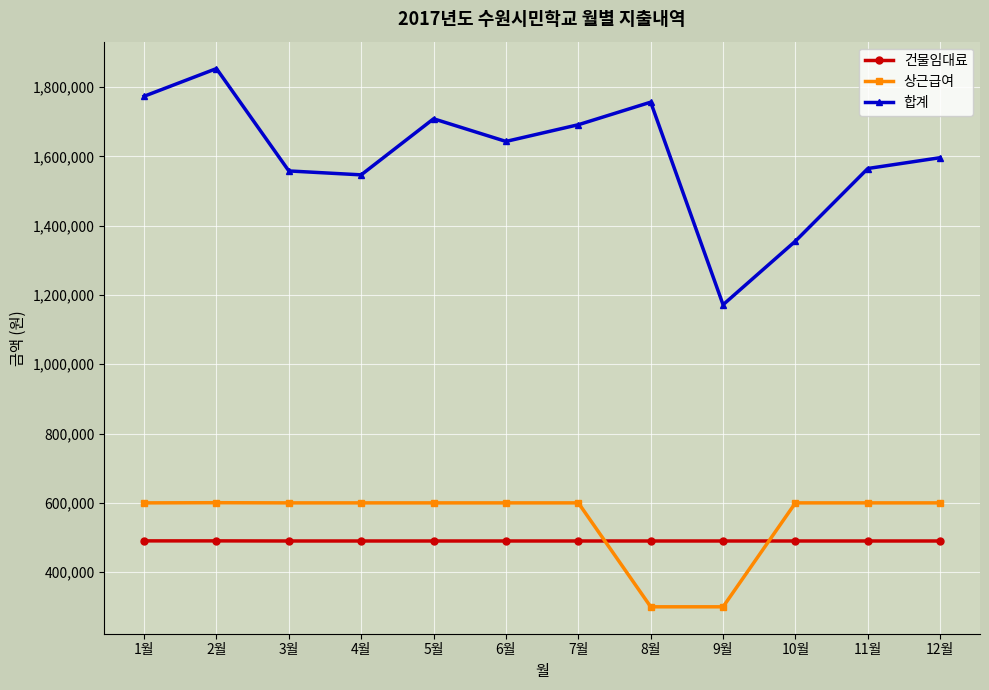

True or false: 합계 and 상근급여 cross at least once.

False